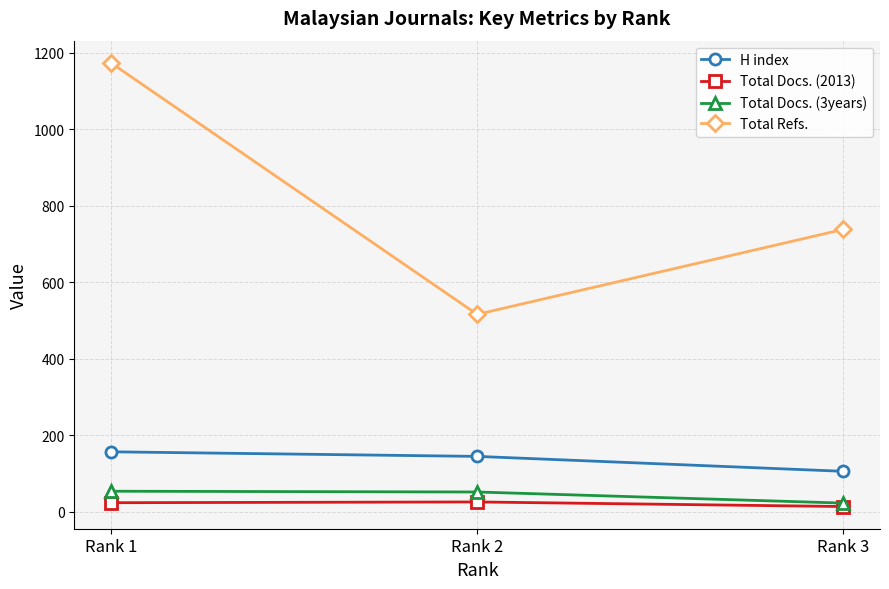

What is the difference between the highest and lowest values at Rank 2?

490